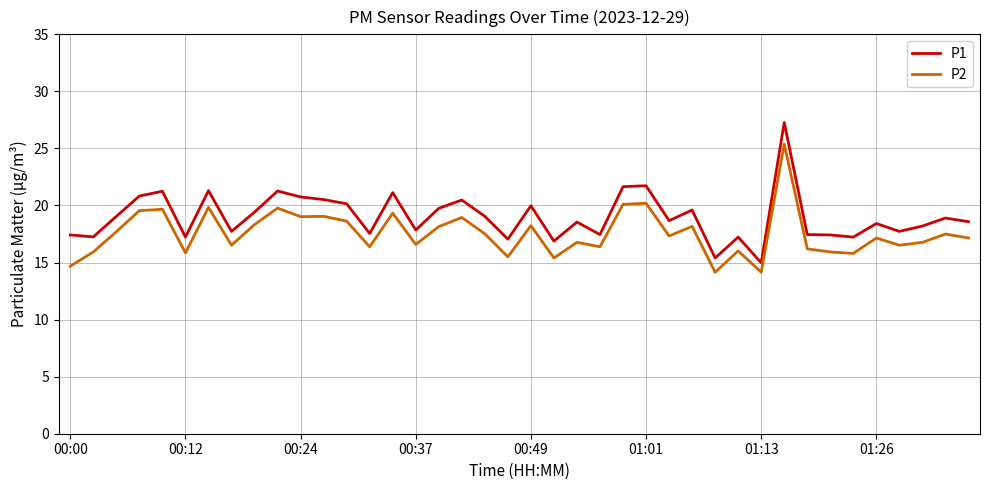

How many lines are shown in the chart?

2